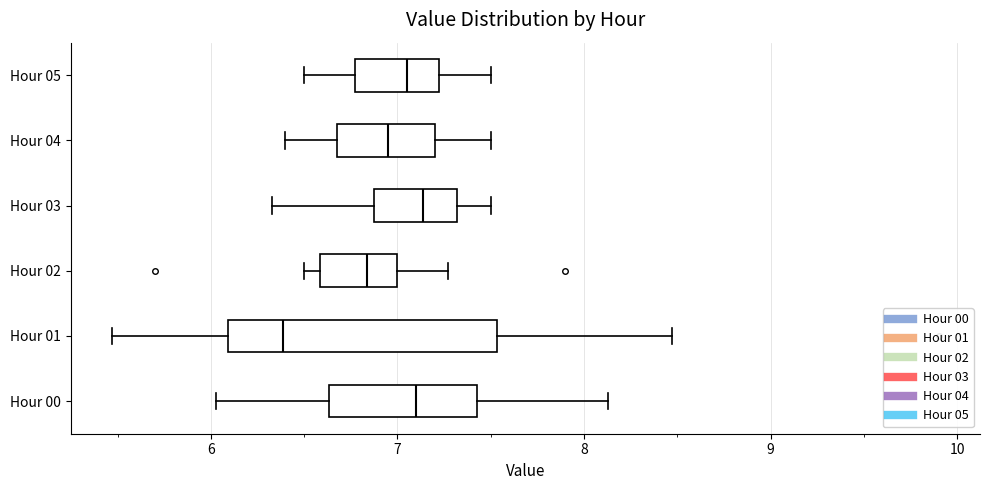

Reading bottom to top, transcribe this box plot: for each box, give where its median line is, the range the box spans, and where its two whiskers end, as read against the x-axis. The values are not printed on the chart, so give them approximately, as read against the axis.

Hour 00: median 7.1, box 6.6 to 7.4, whiskers 6.0 to 8.1
Hour 01: median 6.4, box 6.1 to 7.5, whiskers 5.5 to 8.5
Hour 02: median 6.8, box 6.6 to 7.0, whiskers 6.5 to 7.3
Hour 03: median 7.1, box 6.9 to 7.3, whiskers 6.3 to 7.5
Hour 04: median 7.0, box 6.7 to 7.2, whiskers 6.4 to 7.5
Hour 05: median 7.1, box 6.8 to 7.2, whiskers 6.5 to 7.5